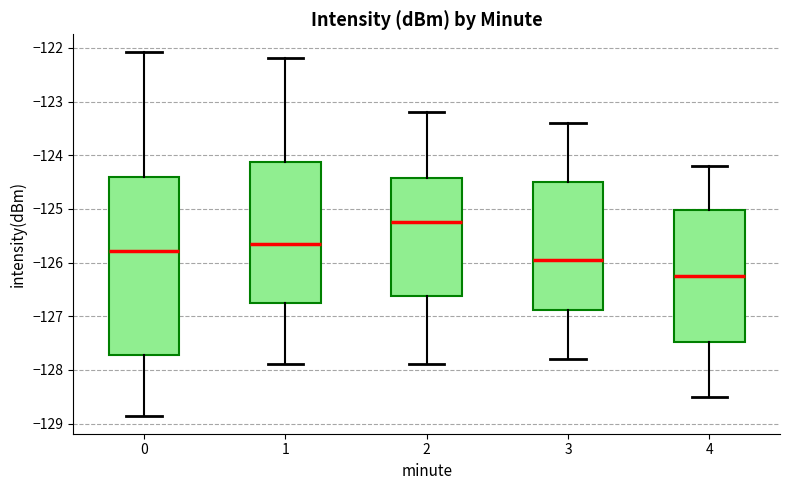

Reading left to right, read every box against the y-axis: the position of its median line, the range the box covers, and the ends of its whiskers. The values are not printed on the chart, so give them approximately, as read against the axis.

0: median -125.8, box -127.7 to -124.4, whiskers -128.9 to -122.1
1: median -125.7, box -126.7 to -124.1, whiskers -127.9 to -122.2
2: median -125.2, box -126.6 to -124.4, whiskers -127.9 to -123.2
3: median -125.9, box -126.9 to -124.5, whiskers -127.8 to -123.4
4: median -126.2, box -127.5 to -125.0, whiskers -128.5 to -124.2